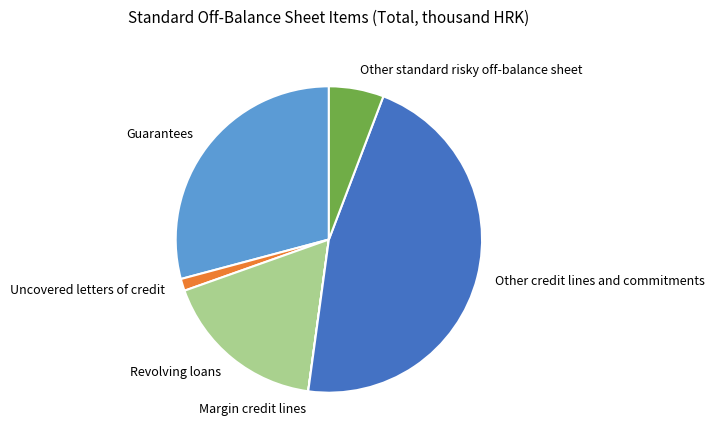

What is the largest slice in the pie chart?

Other credit lines and commitments